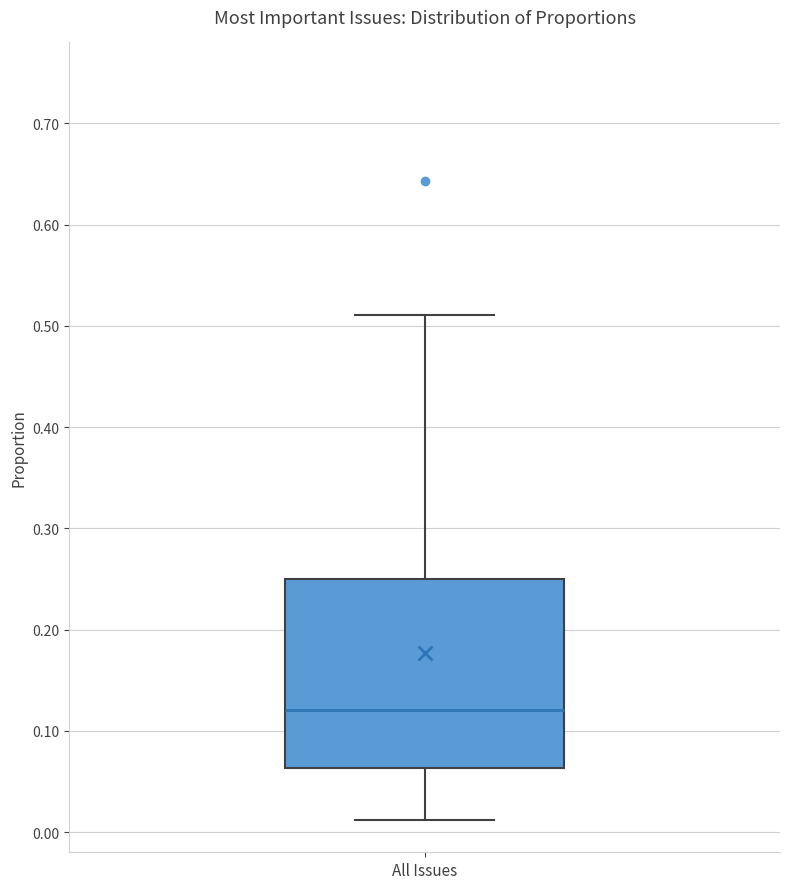

Transcribe this box plot: give where the median line is, the range the box spans, and where the two whiskers end, as read against the y-axis. The values are not printed on the chart, so give them approximately, as read against the axis.

median 0.12, box 0.06 to 0.25, whiskers 0.01 to 0.51